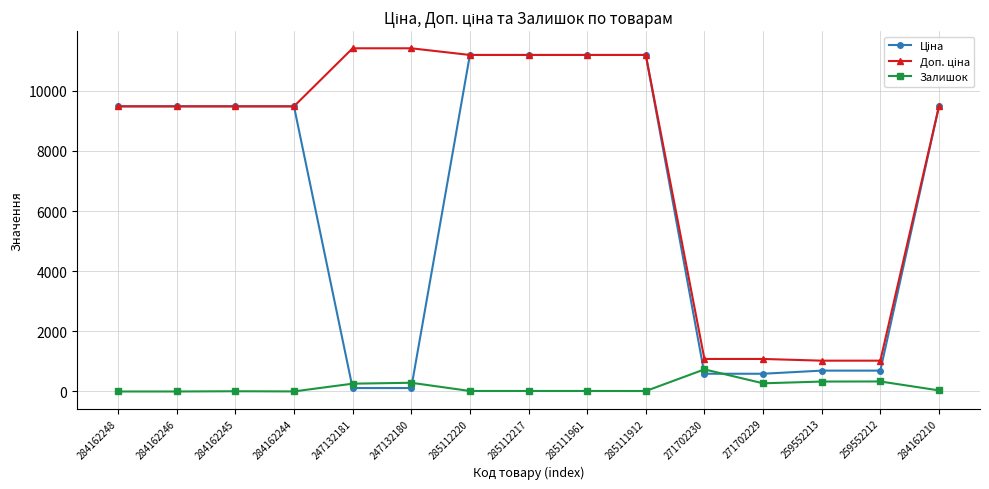

True or false: Залишок has a value of 330.0 at 259552213.

True